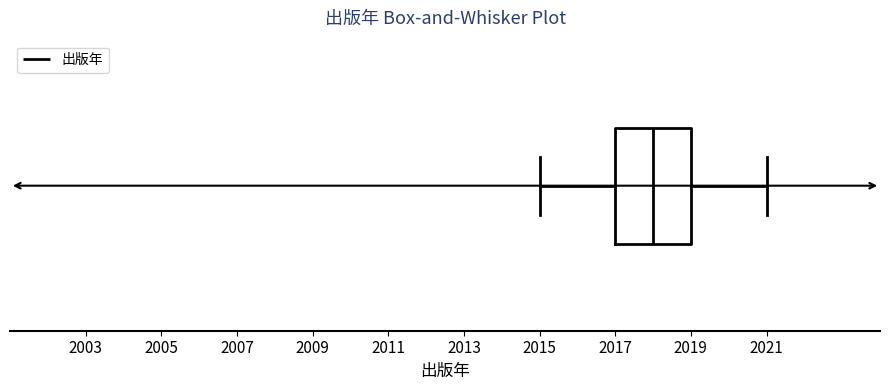

Transcribe this box plot: give where the median line is, the range the box spans, and where the two whiskers end, as read against the x-axis. The values are not printed on the chart, so give them approximately, as read against the axis.

median 2018, box 2017 to 2019, whiskers 2015 to 2021